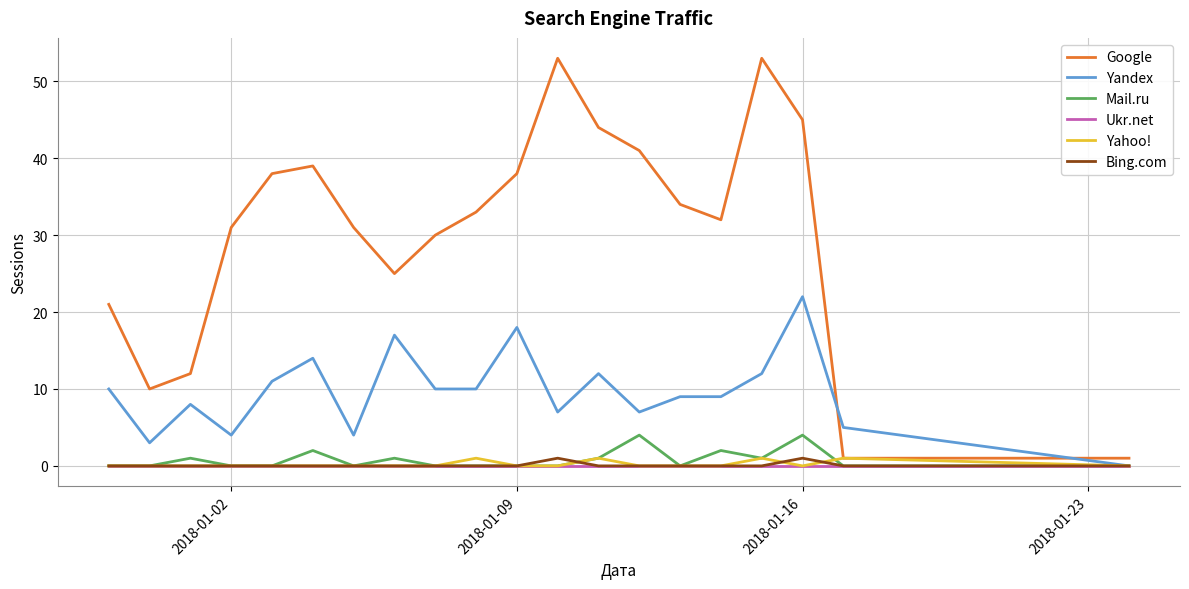

How many lines are shown in the chart?

6